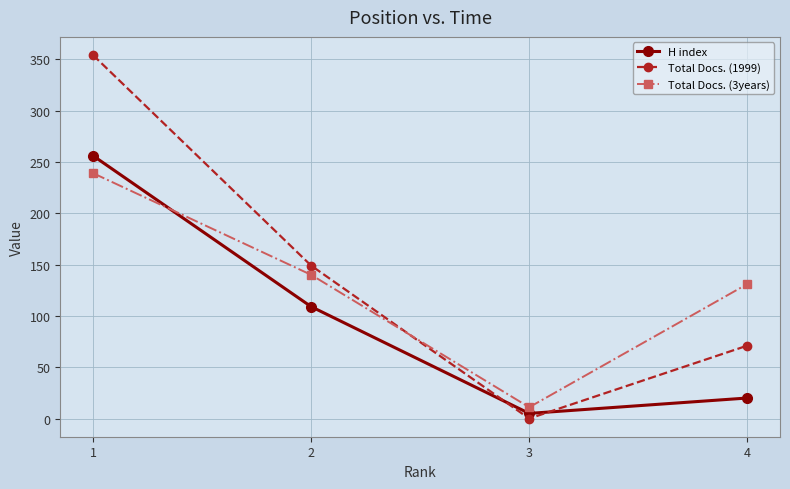

What is the difference between the maximum and minimum values in the Total Docs. (3years) series?

228